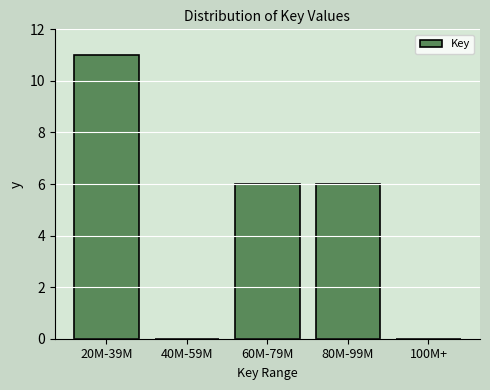

Reading left to right, list all the values displayed in this chart.

20M-39M=11	40M-59M=0	60M-79M=6	80M-99M=6	100M+=0